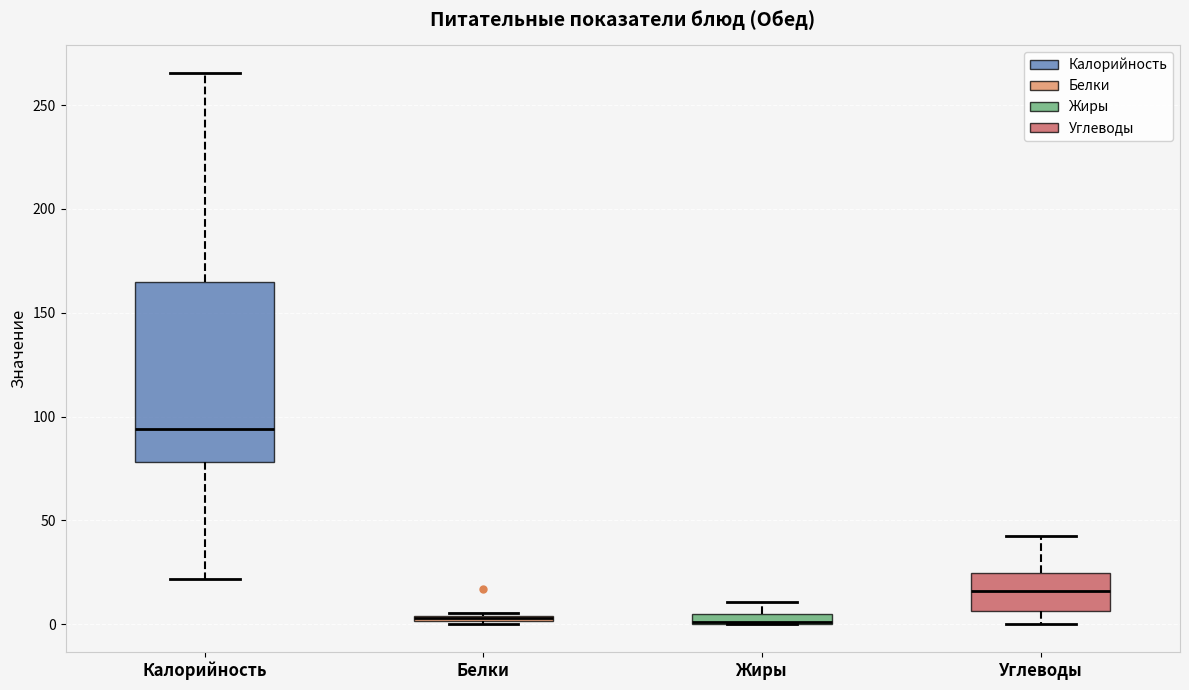

Where is the upper edge of the box for Белки on the y-axis? The values are not printed on the chart, so give them approximately, as read against the axis.

5